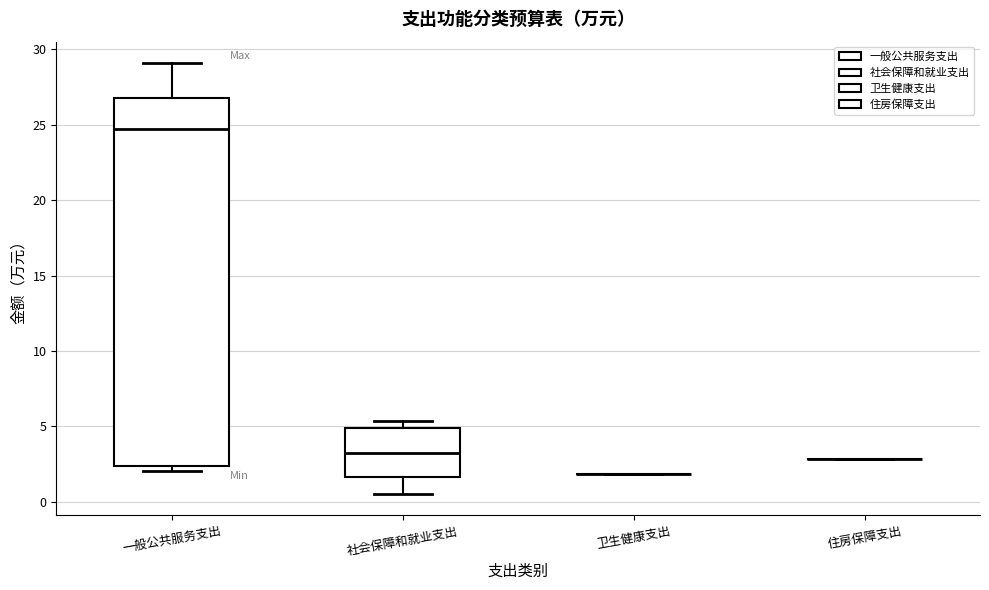

Reading left to right, read every box against the y-axis: the position of its median line, the range the box covers, and the ends of its whiskers. The values are not printed on the chart, so give them approximately, as read against the axis.

一般公共服务支出: median 25.0, box 2.5 to 27.0, whiskers 2.0 to 29.0
社会保障和就业支出: median 3.0, box 1.5 to 5.0, whiskers 0.5 to 5.5
卫生健康支出: box collapsed to a line at 2.0, whiskers 2.0 to 2.0
住房保障支出: box collapsed to a line at 3.0, whiskers 3.0 to 3.0